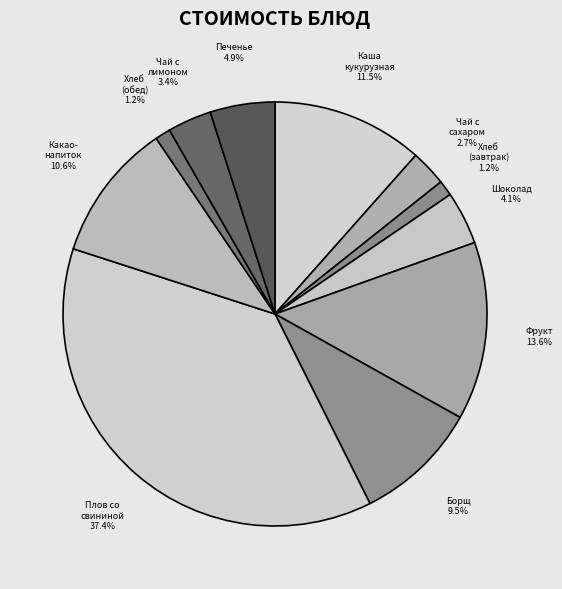

How many slices are in this pie chart?

11